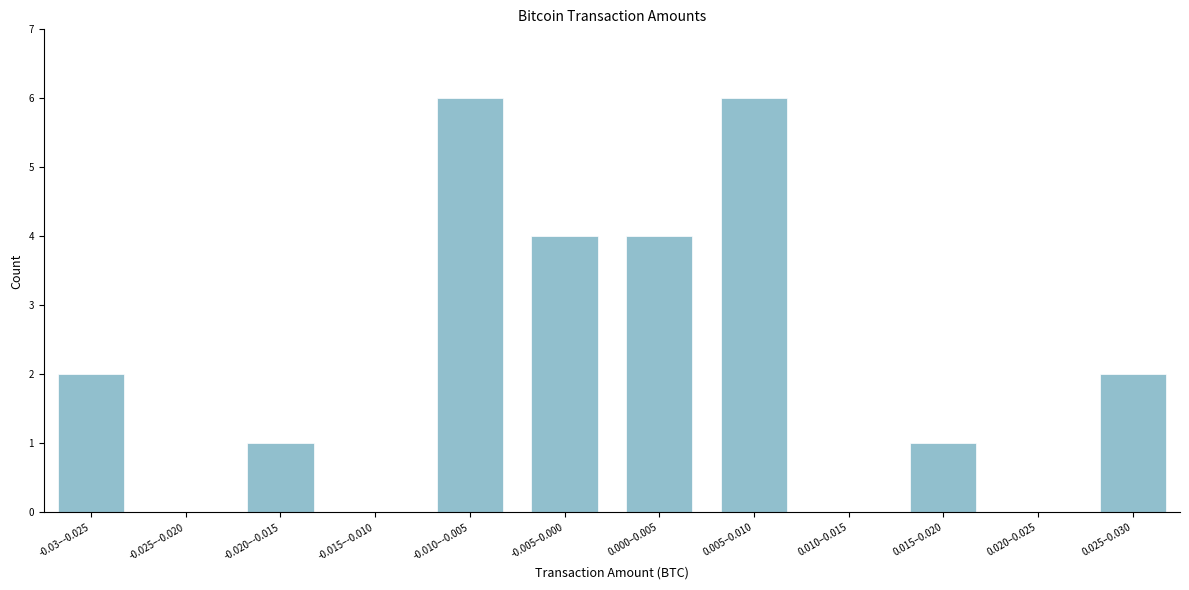

Reading left to right, extract all data points from this chart.

-0.03–-0.025=2	-0.025–-0.020=0	-0.020–-0.015=1	-0.015–-0.010=0	-0.010–-0.005=6	-0.005–0.000=4	0.000–0.005=4	0.005–0.010=6	0.010–0.015=0	0.015–0.020=1	0.020–0.025=0	0.025–0.030=2